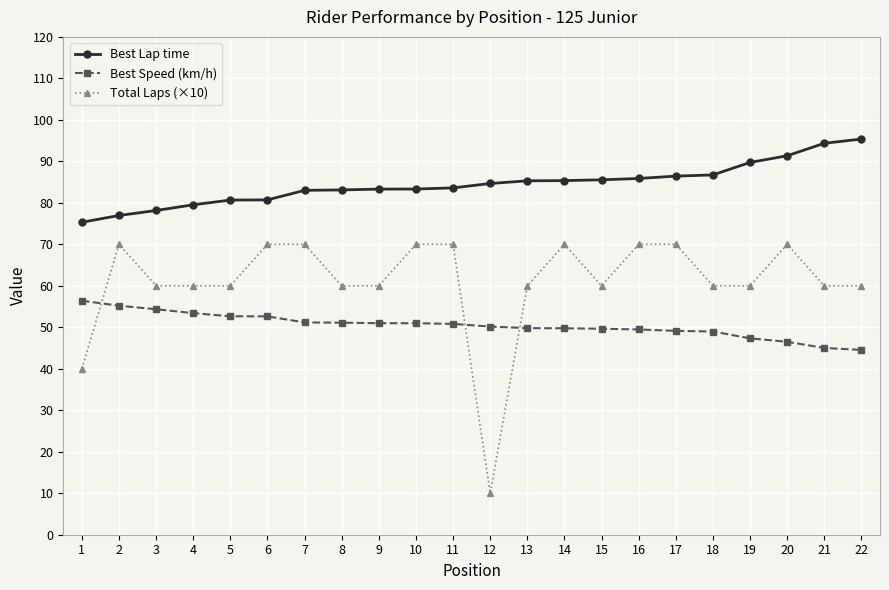

Rank the series at 11 from lowest to highest value.

Best Speed (km/h), Total Laps (×10), Best Lap time